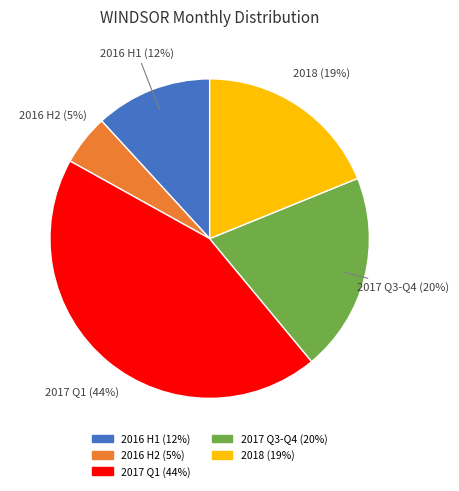

Is there a majority slice in this chart?

No